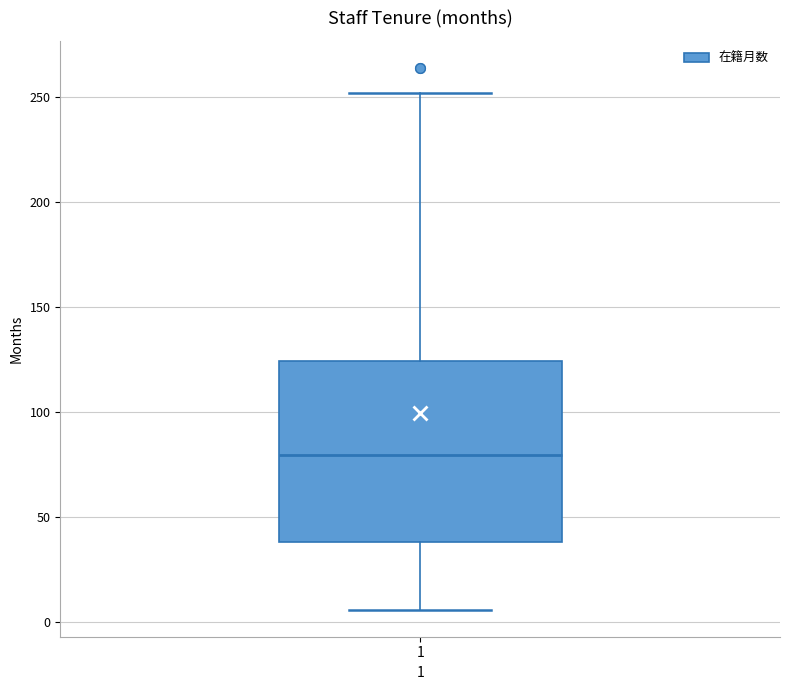

Read this box plot against the y-axis: the position of the median line, the range covered by the box, and the ends of both whiskers. The values are not printed on the chart, so give them approximately, as read against the axis.

median 80, box 40 to 125, whiskers 5 to 250